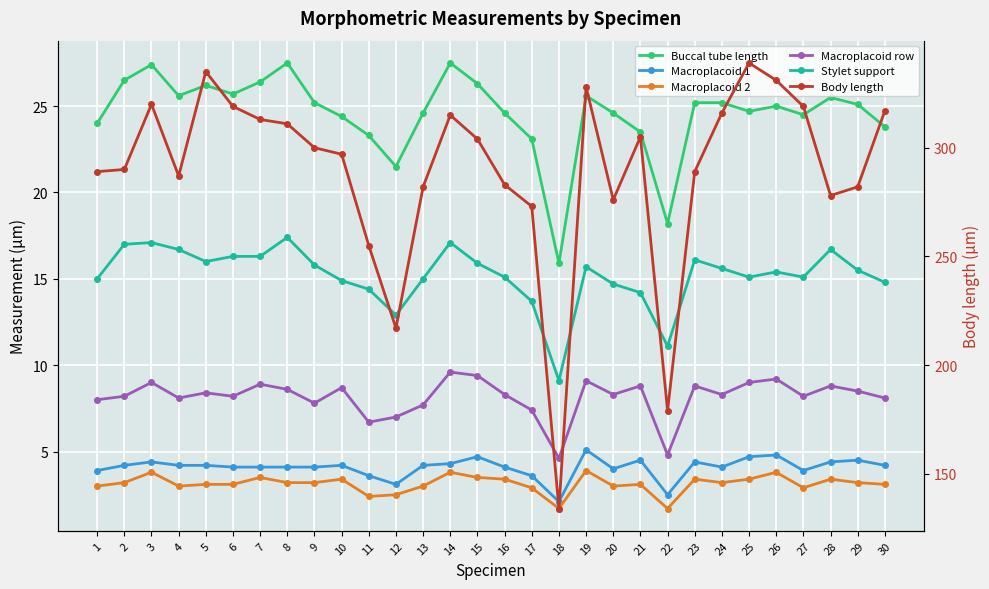

Which category has the highest value across all series?

25